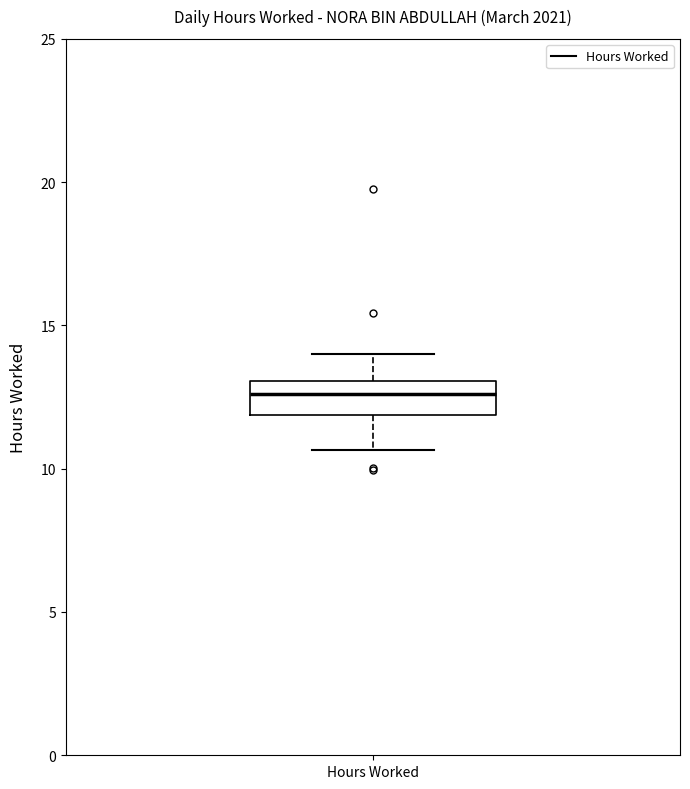

Transcribe this box plot: give where the median line is, the range the box spans, and where the two whiskers end, as read against the y-axis. The values are not printed on the chart, so give them approximately, as read against the axis.

median 12.5, box 12.0 to 13.0, whiskers 10.5 to 14.0